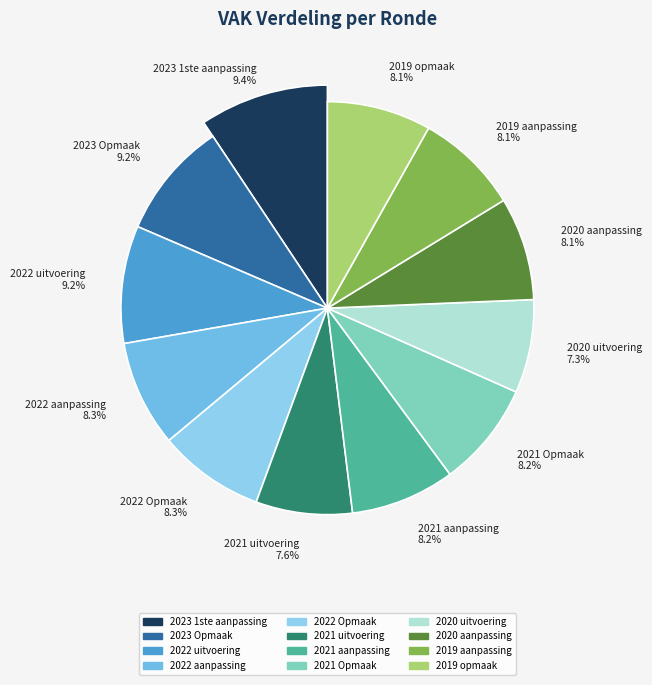

Which has a higher value, 2019 opmaak or 2019 aanpassing?

2019 opmaak